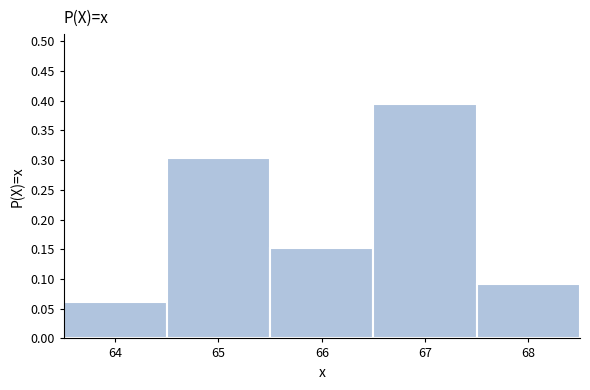

What is the height of the bar covering 66.5 to 67.5 on the x-axis? The values are not printed on the chart, so give them approximately, as read against the axis.

0.395